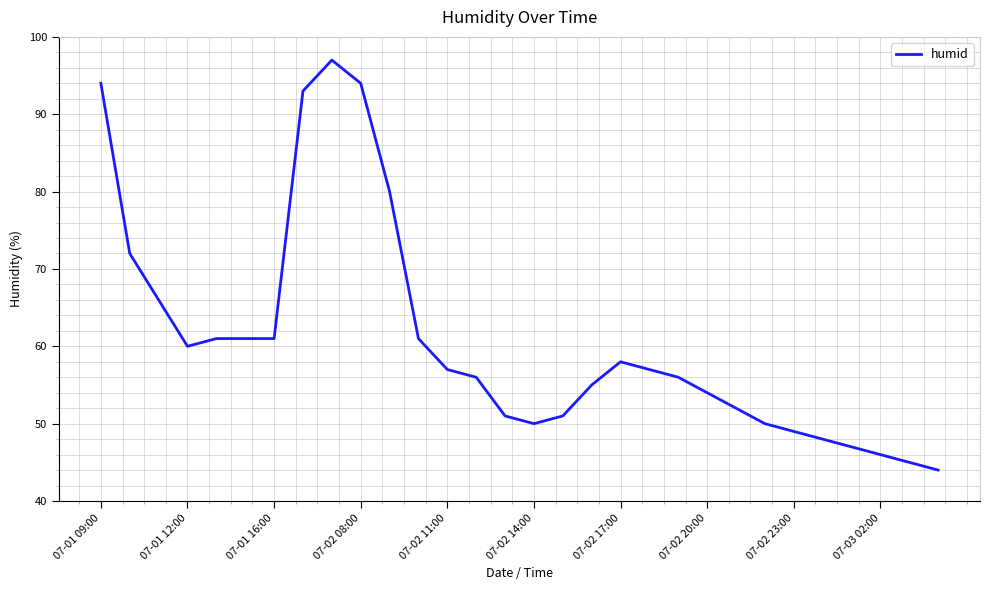

What is the smallest value displayed?

44